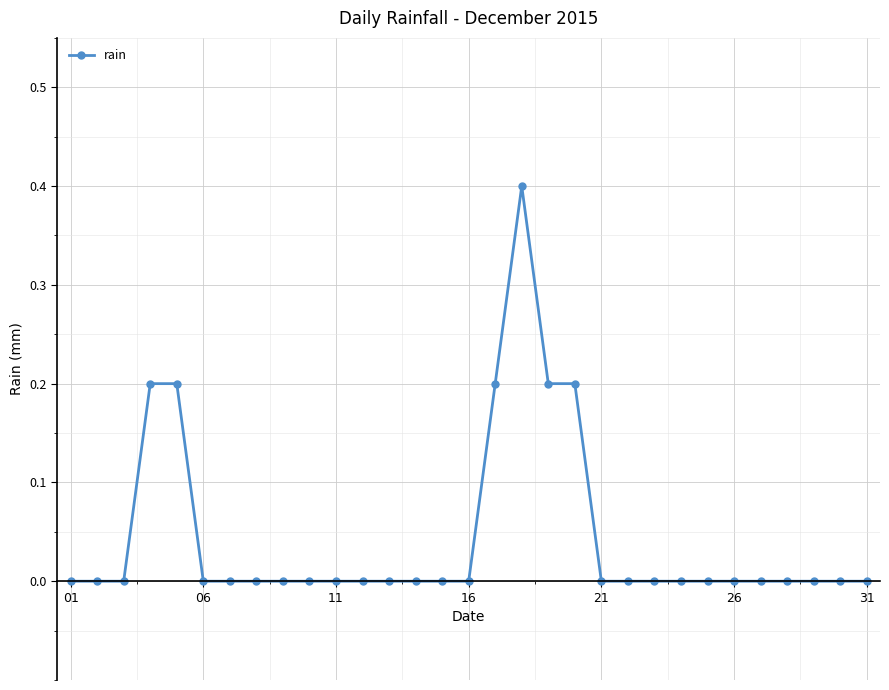

True or false: the data has more than 0 interior local peaks.

True